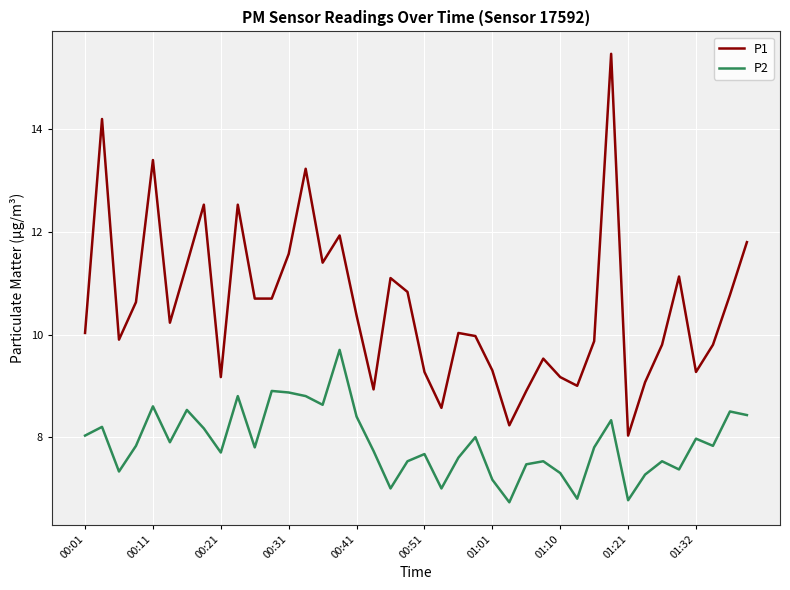

List the series in order of their overall mean, lowest first.

P2, P1